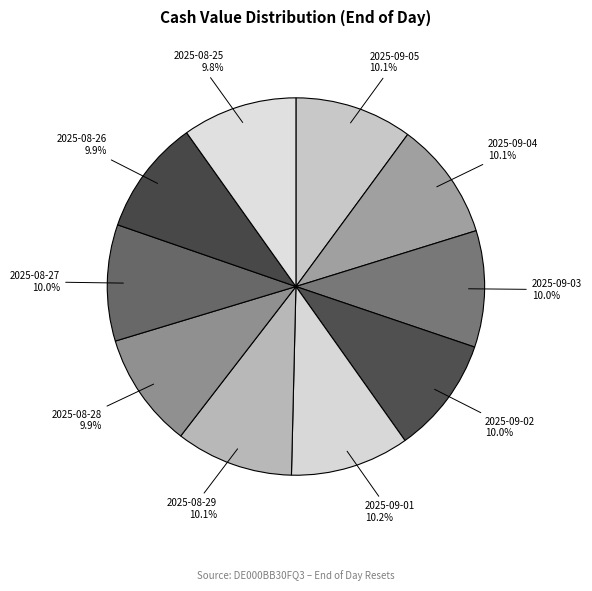

How many slices are in this pie chart?

10